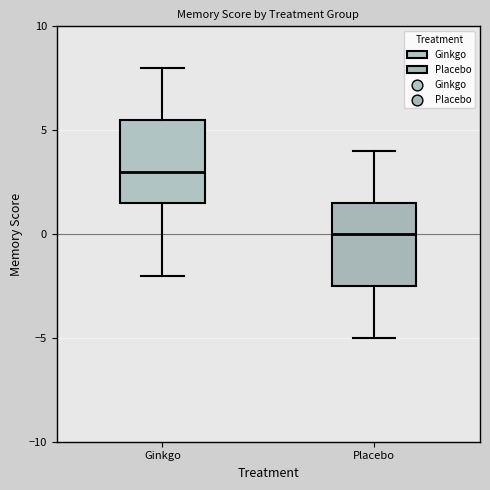

Which box's median line is the highest?

Ginkgo